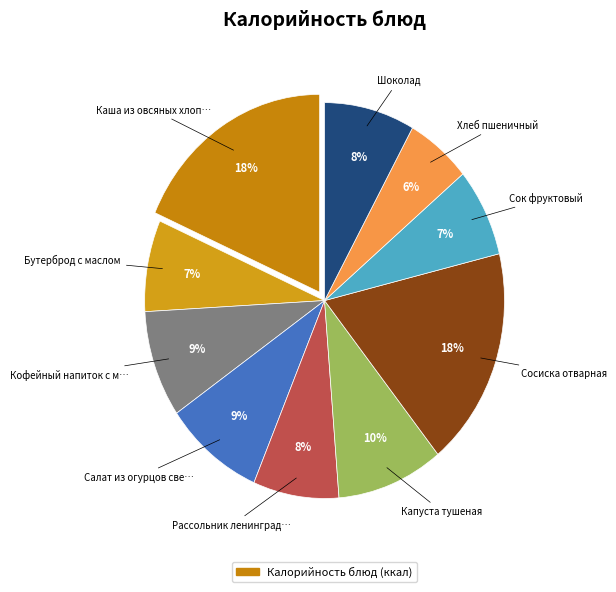

Does any single category account for the majority?

No